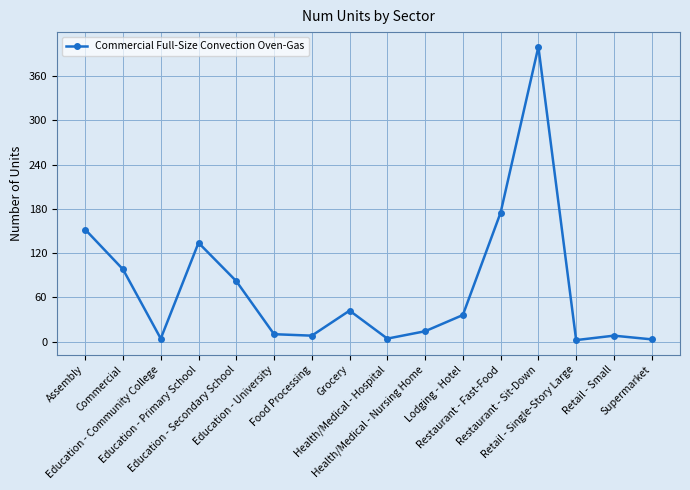

What is the maximum value shown in the chart?

400